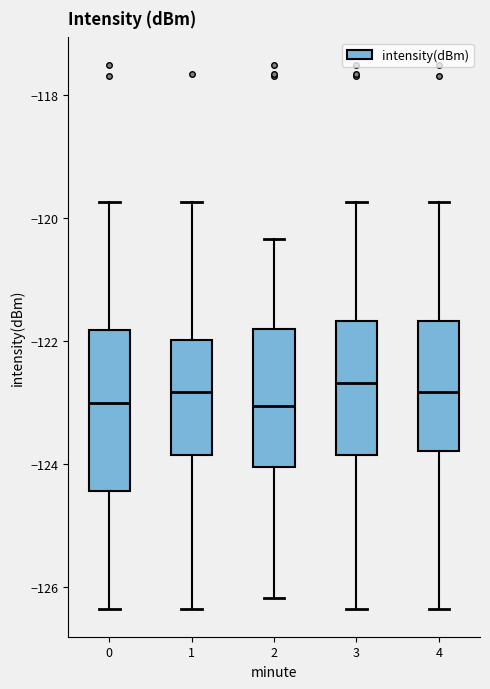

Which box is the tallest, from its lower edge to its upper edge?

0